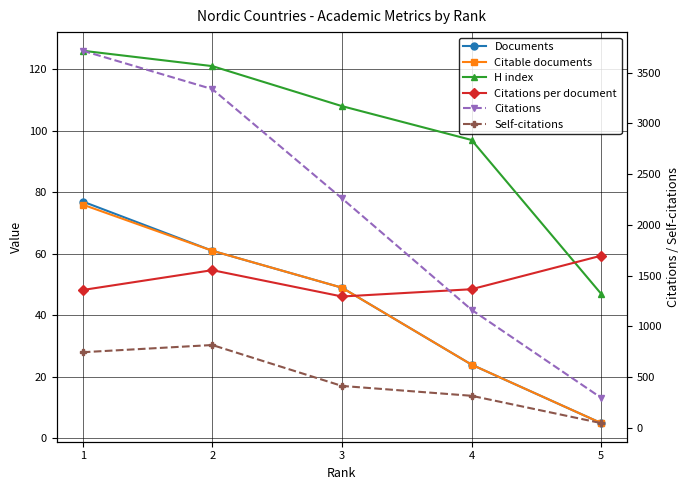

What is the sum of the Citations per document values at 2 and 4?

103.2